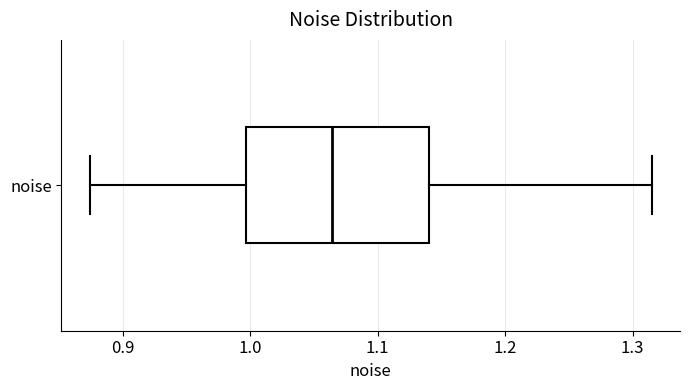

Transcribe this box plot: give where the median line is, the range the box spans, and where the two whiskers end, as read against the x-axis. The values are not printed on the chart, so give them approximately, as read against the axis.

median 1.06, box 1.00 to 1.14, whiskers 0.87 to 1.32